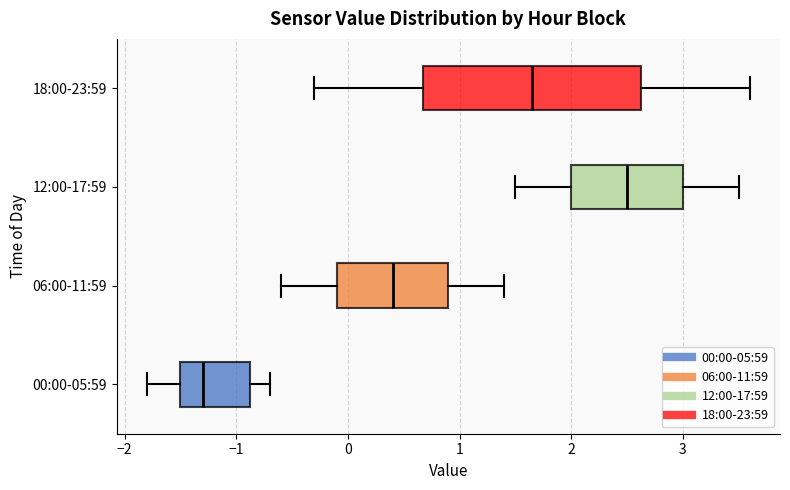

Where does the left whisker of the box for 12:00-17:59 end on the x-axis? The values are not printed on the chart, so give them approximately, as read against the axis.

1.5